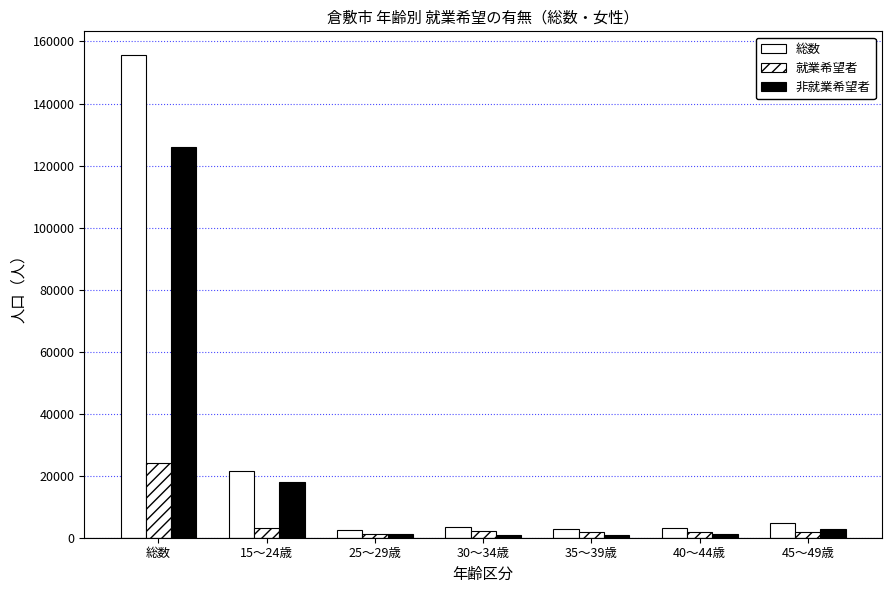

How many bars are there in total?

21